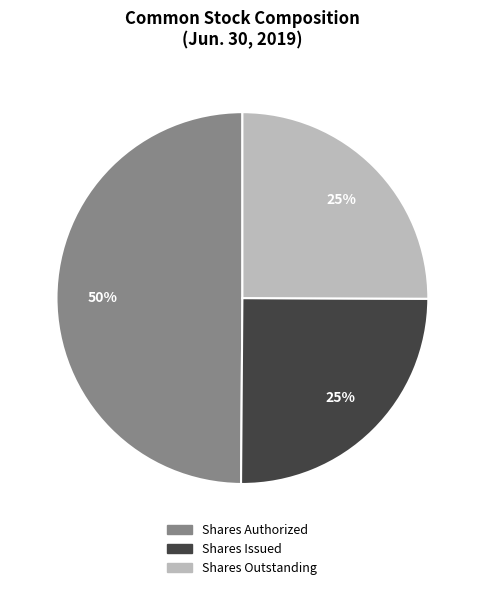

To the nearest percent, what is the difference between the largest and smallest slice percentages?

25%